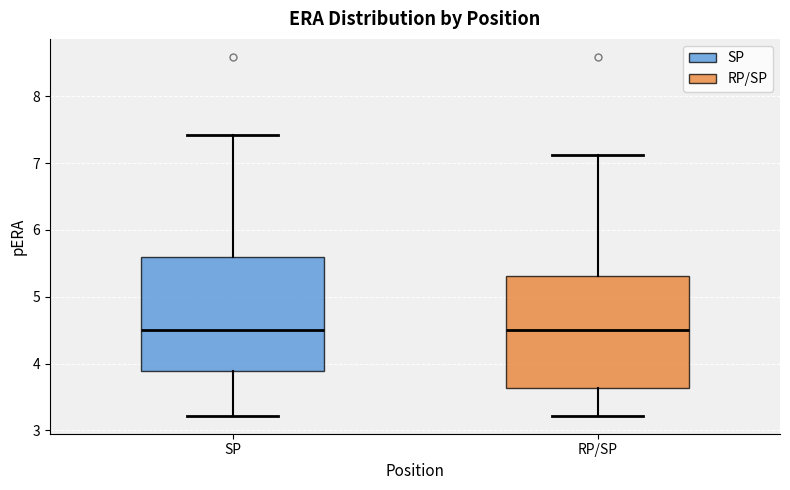

Reading left to right, transcribe this box plot: for each box, give where its median line is, the range the box spans, and where its two whiskers end, as read against the y-axis. The values are not printed on the chart, so give them approximately, as read against the axis.

SP: median 4.5, box 3.9 to 5.6, whiskers 3.2 to 7.4
RP/SP: median 4.5, box 3.6 to 5.3, whiskers 3.2 to 7.1